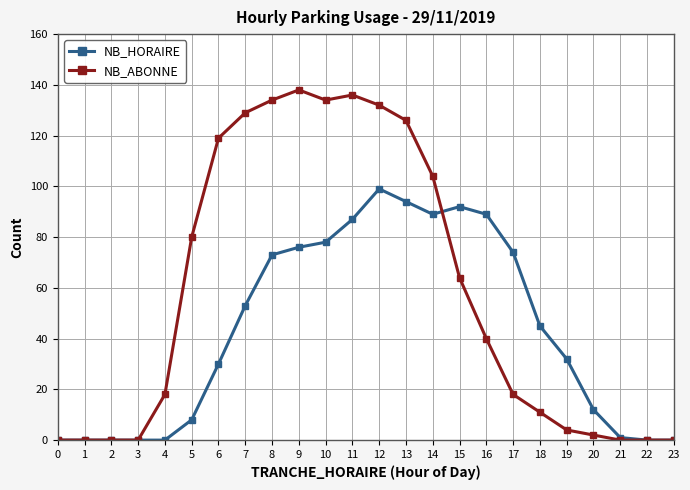

Rank the series at 6 from highest to lowest value.

NB_ABONNE, NB_HORAIRE